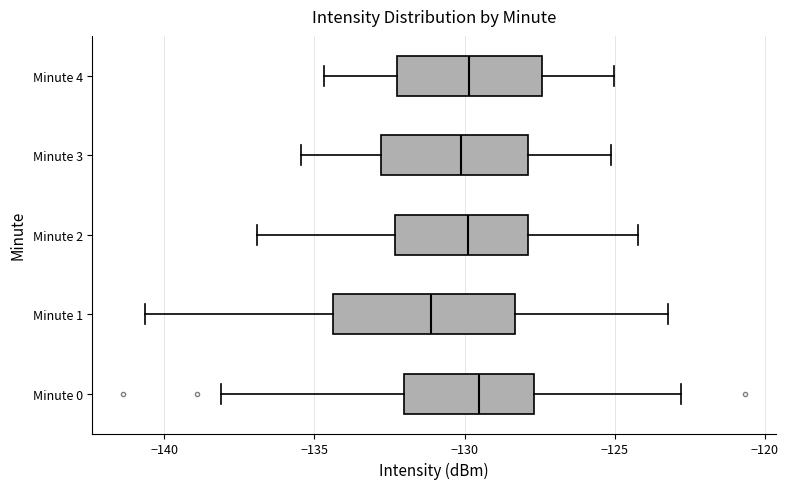

Reading bottom to top, transcribe this box plot: for each box, give where its median line is, the range the box spans, and where its two whiskers end, as read against the x-axis. The values are not printed on the chart, so give them approximately, as read against the axis.

Minute 0: median -129.5, box -132.0 to -127.5, whiskers -138.0 to -123.0
Minute 1: median -131.0, box -134.5 to -128.5, whiskers -140.5 to -123.0
Minute 2: median -130.0, box -132.5 to -128.0, whiskers -137.0 to -124.0
Minute 3: median -130.0, box -133.0 to -128.0, whiskers -135.5 to -125.0
Minute 4: median -130.0, box -132.5 to -127.5, whiskers -134.5 to -125.0